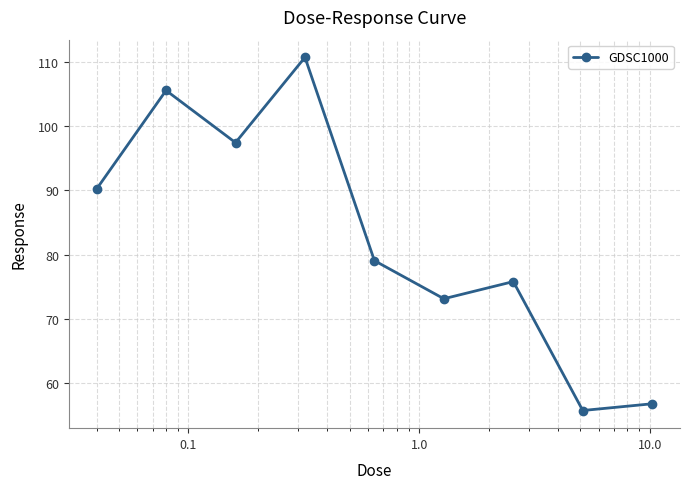

What is the average value?

82.7